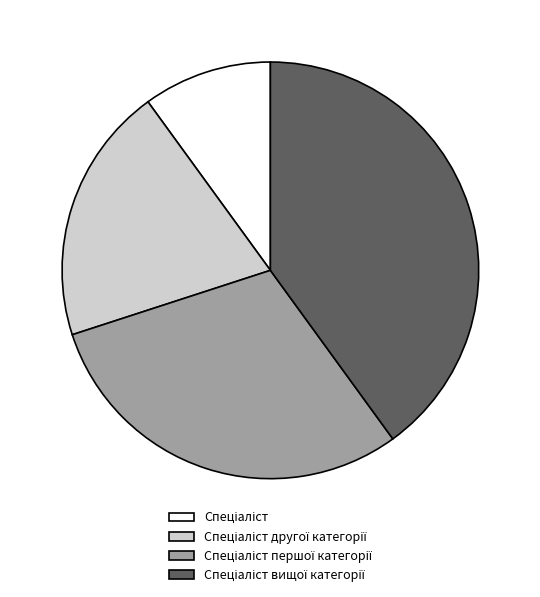

Is there any slice that represents more than half of the pie?

No